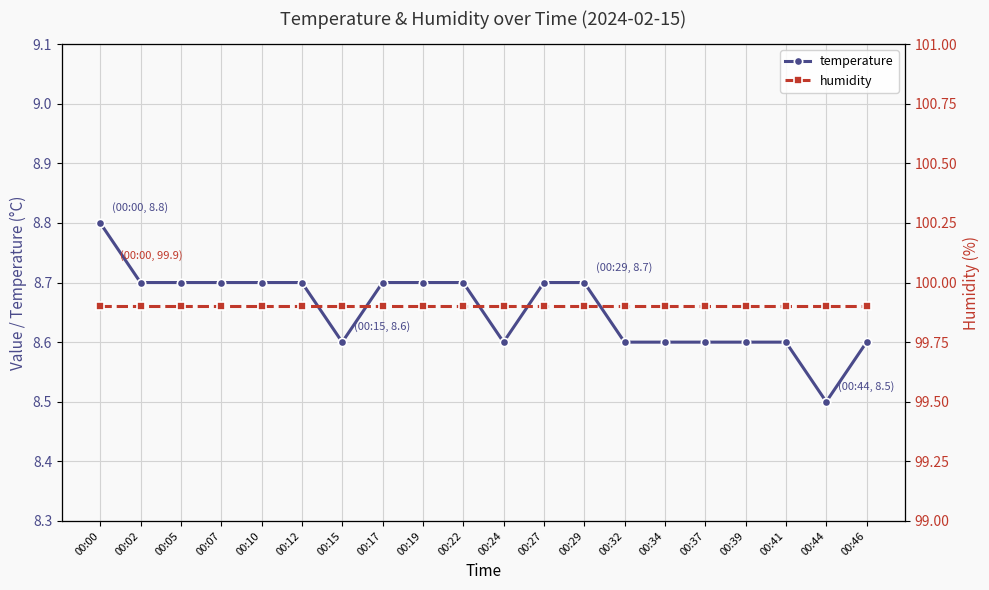

Reading right to left, transcribe all the data shown in this chart.

temperature: 8.6	8.5	8.6	8.6	8.6	8.6	8.6	8.7	8.7	8.6	8.7	8.7	8.7	8.6	8.7	8.7	8.7	8.7	8.7	8.8
humidity: 99.9	99.9	99.9	99.9	99.9	99.9	99.9	99.9	99.9	99.9	99.9	99.9	99.9	99.9	99.9	99.9	99.9	99.9	99.9	99.9